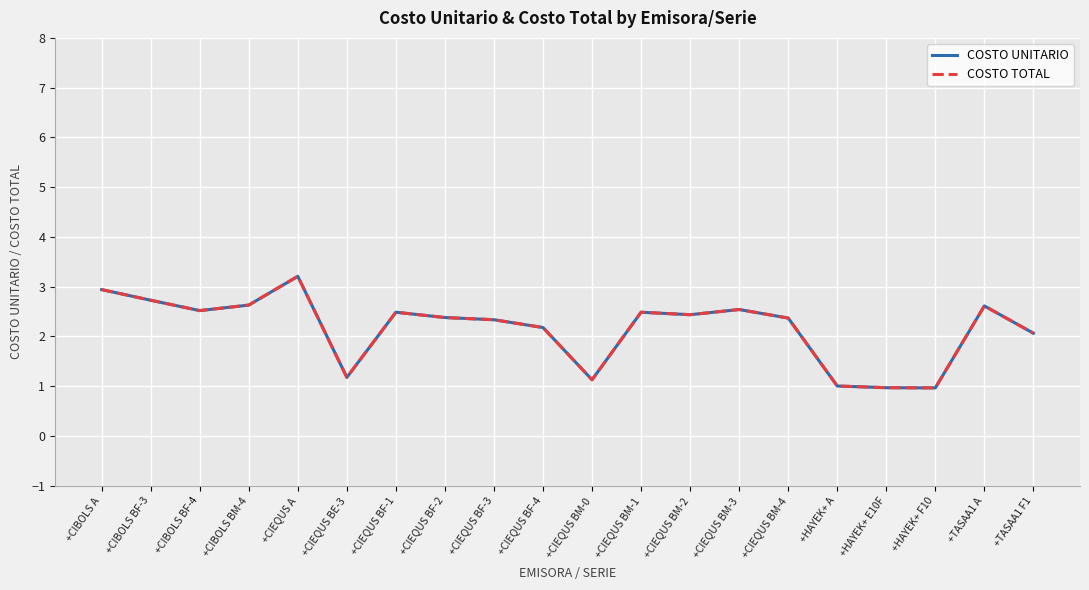

Does the chart have visible grid lines?

Yes